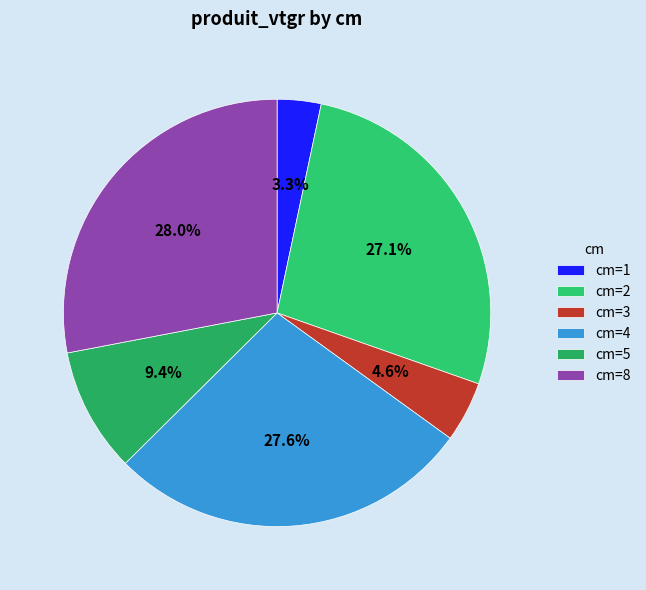

How many slices are in this pie chart?

6